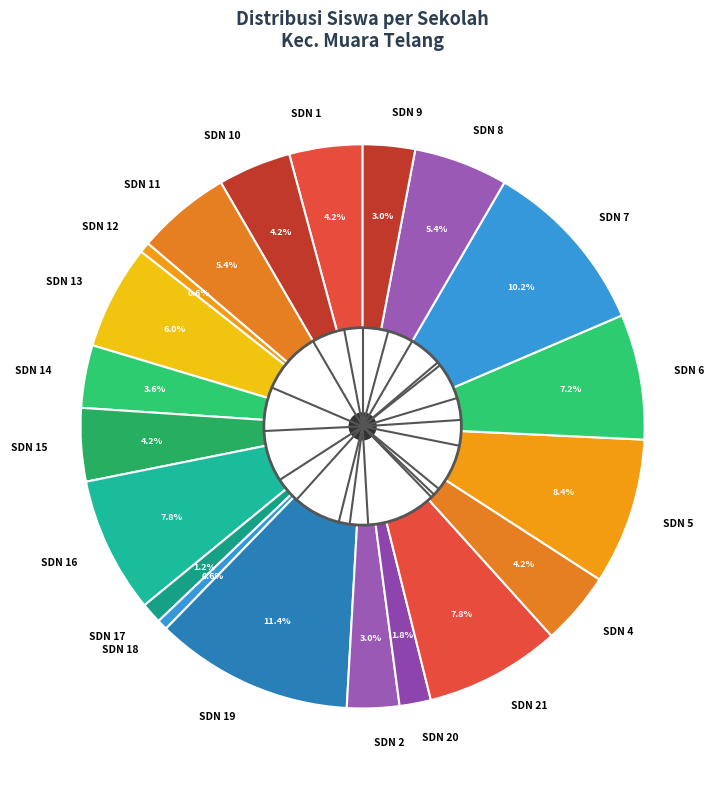

Is it true that SDN 10 is 4% of the pie?

True